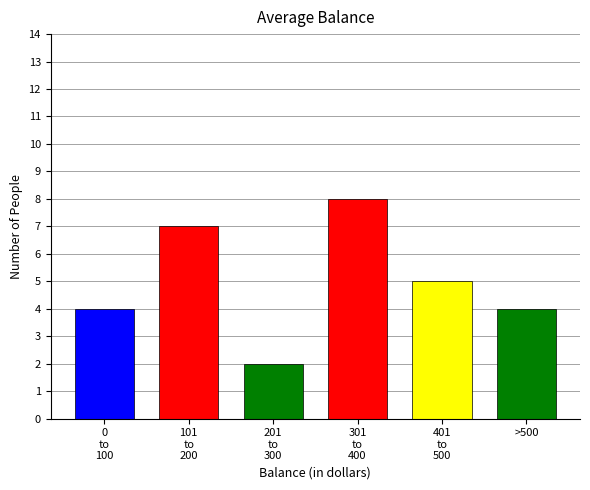

Reading left to right, transcribe all the data shown in this chart.

4	7	2	8	5	4